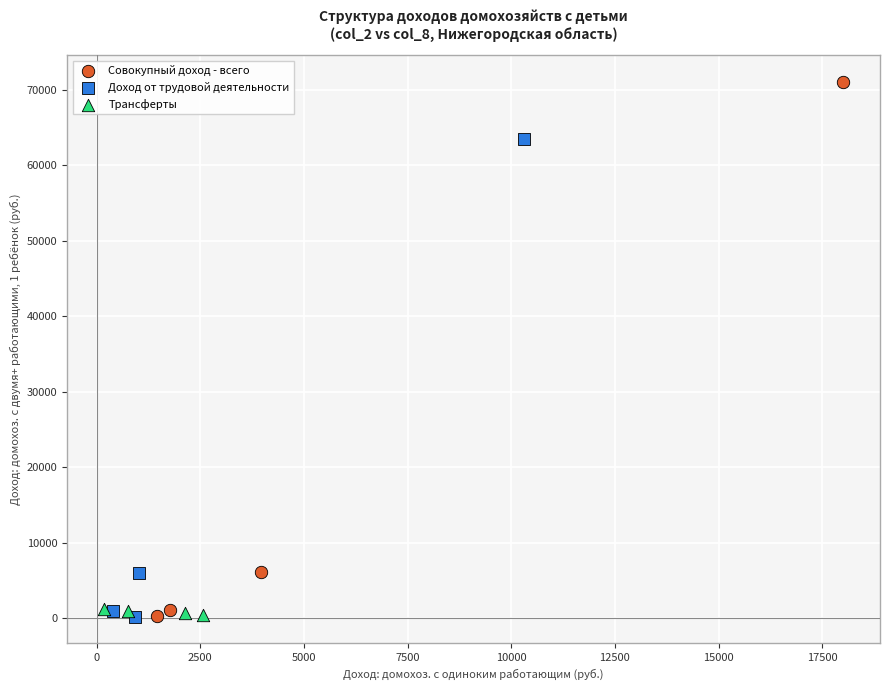

Which series reaches the maximum Y coordinate?

Совокупный доход - всего